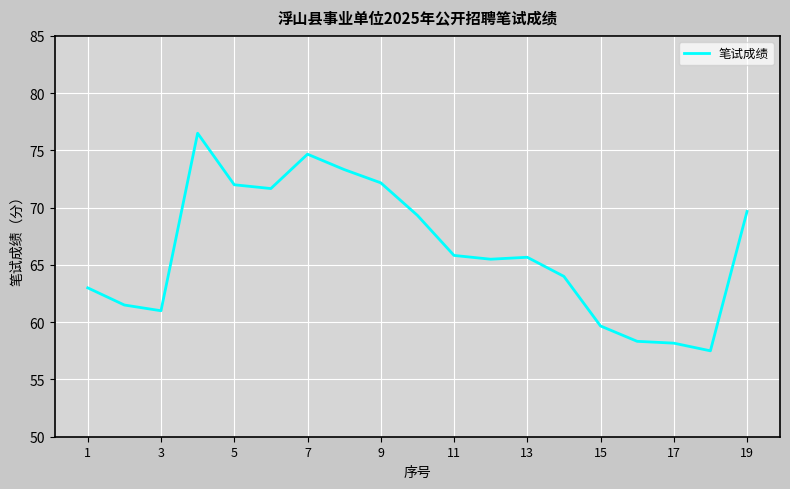

Count the number of data series in this chart.

1